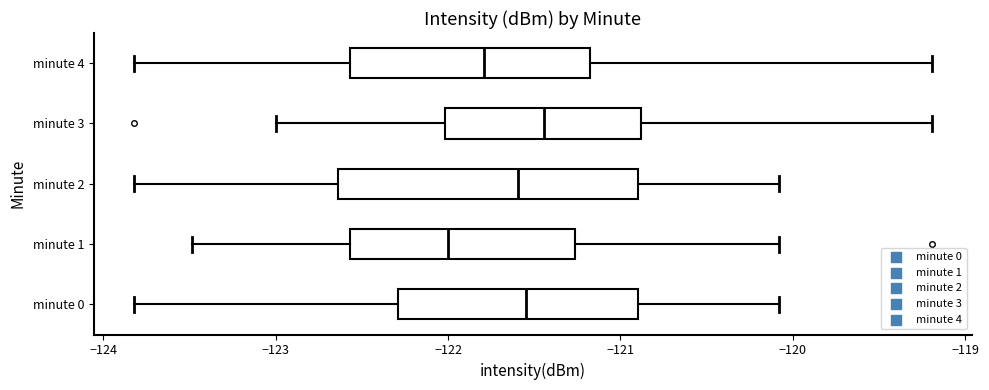

Where is the left edge of the box for minute 0 on the x-axis? The values are not printed on the chart, so give them approximately, as read against the axis.

-122.3